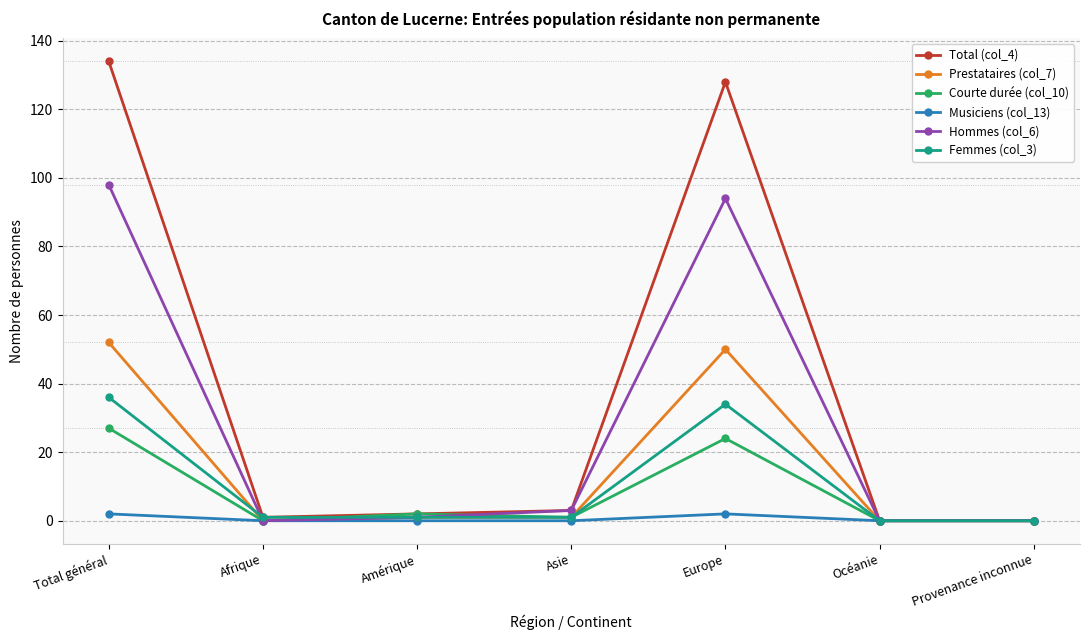

True or false: Femmes (col_3) has more than 2 interior local peaks.

False